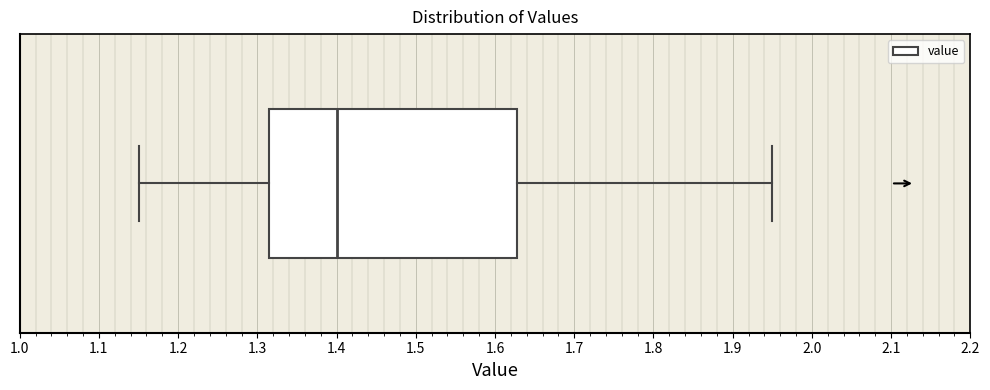

Transcribe this box plot: give where the median line is, the range the box spans, and where the two whiskers end, as read against the x-axis. The values are not printed on the chart, so give them approximately, as read against the axis.

median 1.40, box 1.32 to 1.63, whiskers 1.15 to 1.95